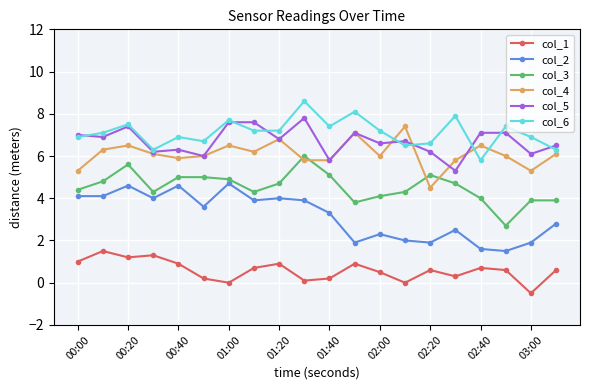

What is the smallest value displayed?

-0.5